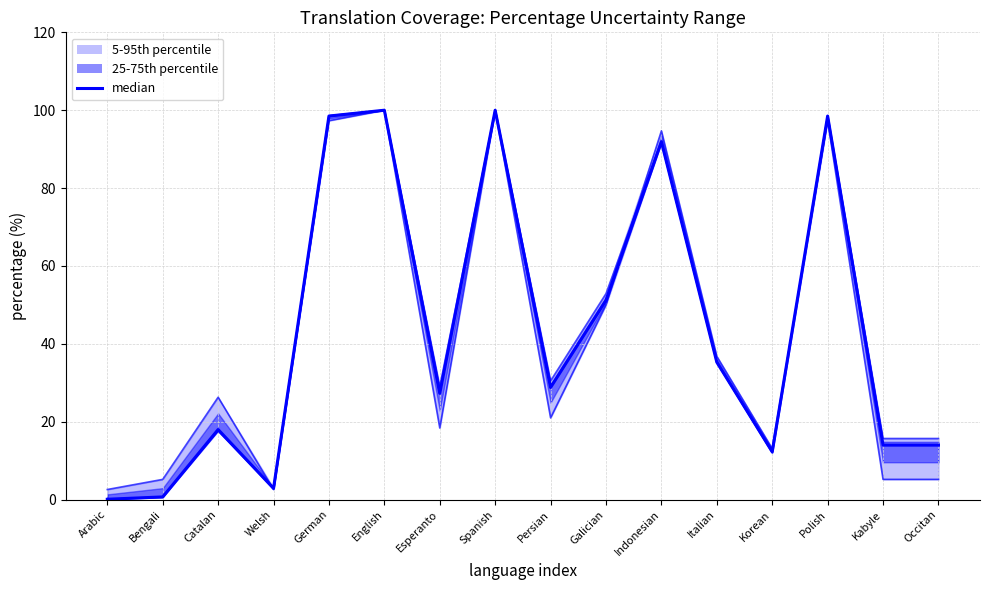

What position from the left is Arabic?

1